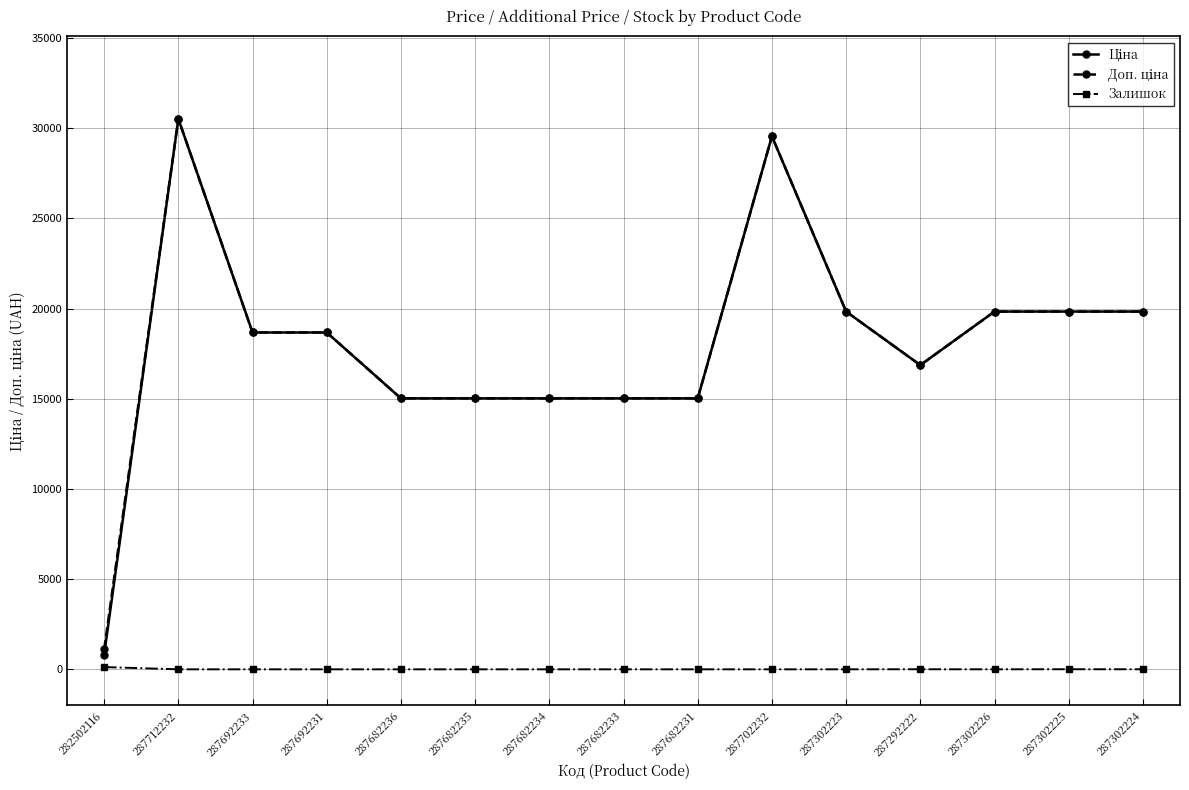

At which category does the chart reach its peak across all series?

287712232